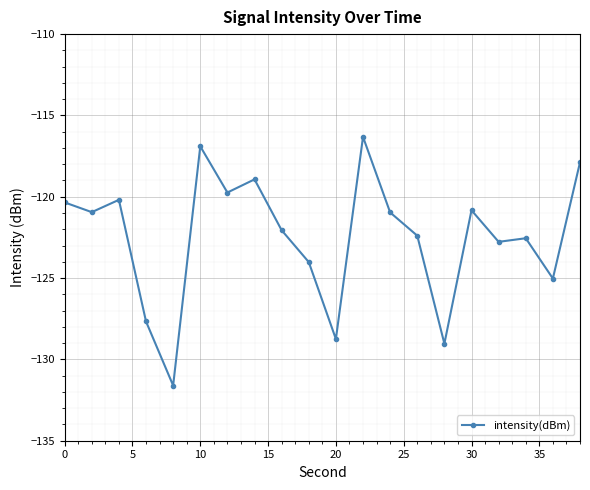

What is the maximum value shown in the chart?

-116.3